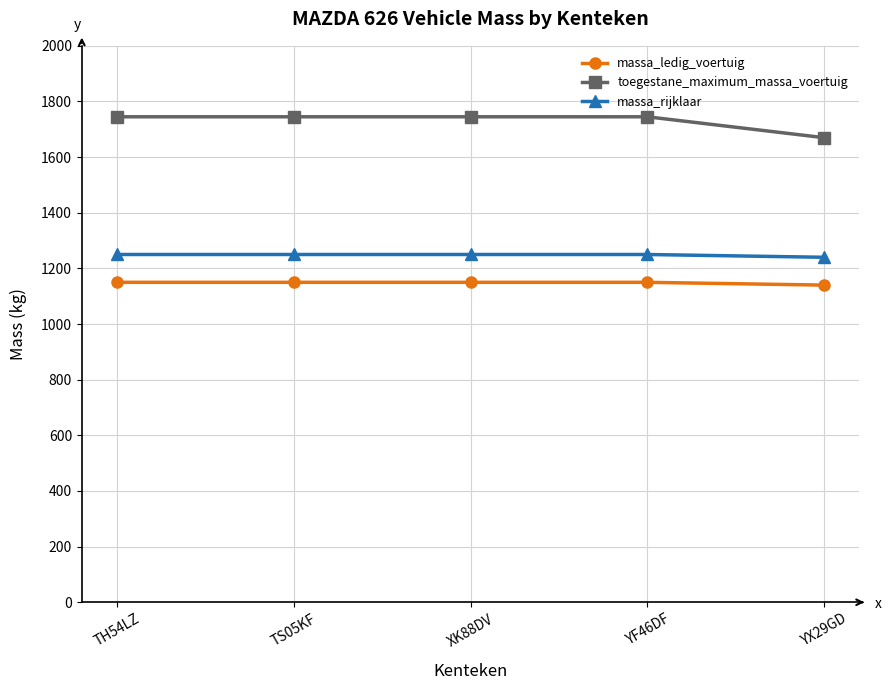

True or false: massa_ledig_voertuig has more than 2 interior local peaks.

False